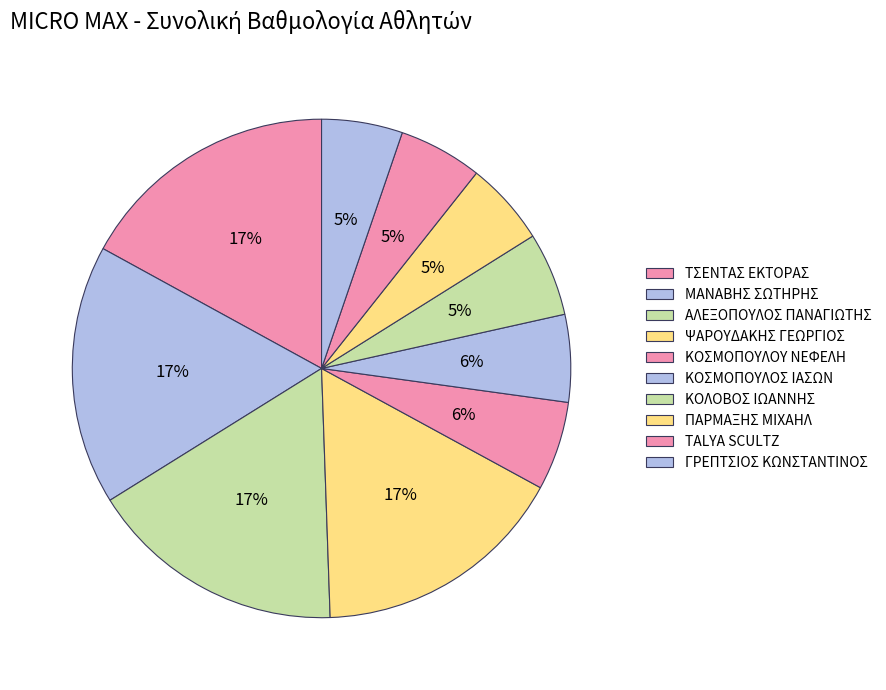

Count the number of slices in the pie.

10